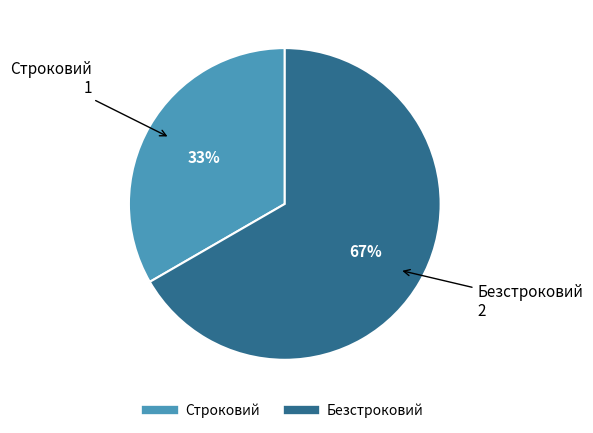

True or false: Строковий accounts for 27% of the total.

False